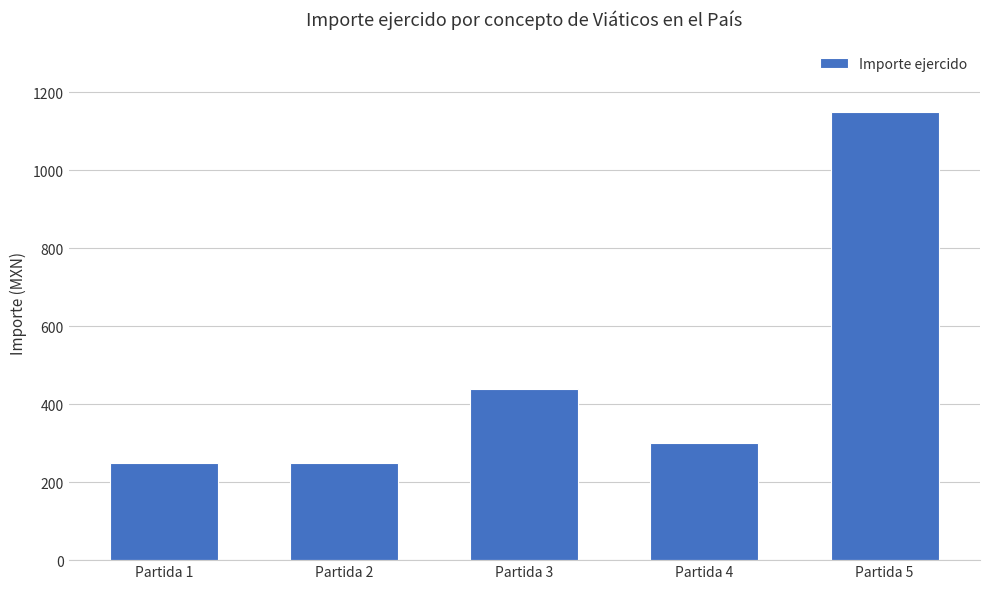

What is the change in value from Partida 2 to Partida 5?

+900